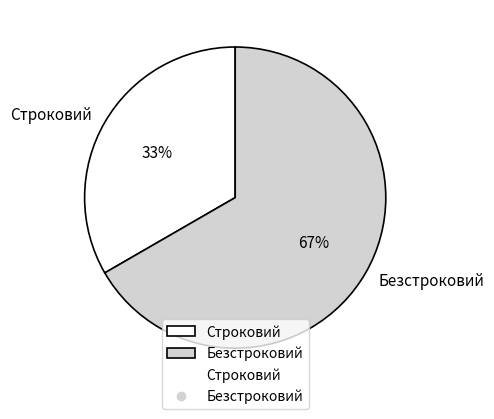

The Строковий slice represents 33% of the pie. True or false?

True